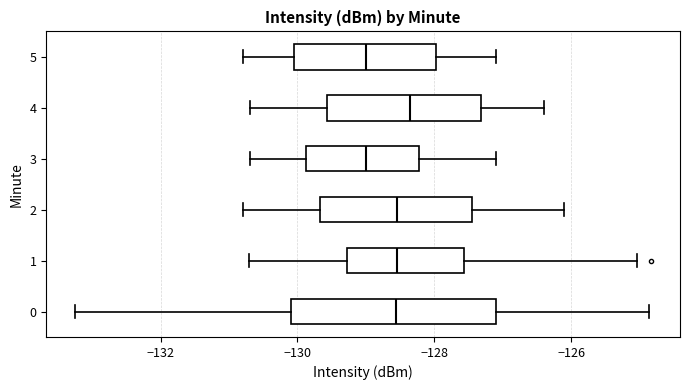

Where does the median line of the box at y = 3 sit on the x-axis? The values are not printed on the chart, so give them approximately, as read against the axis.

-129.0